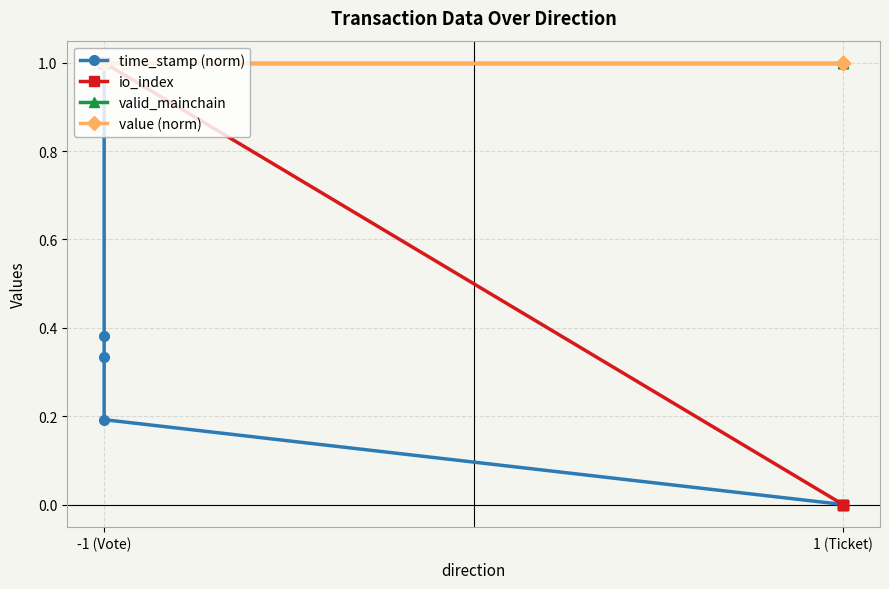

True or false: value (norm) and valid_mainchain cross at least once.

False